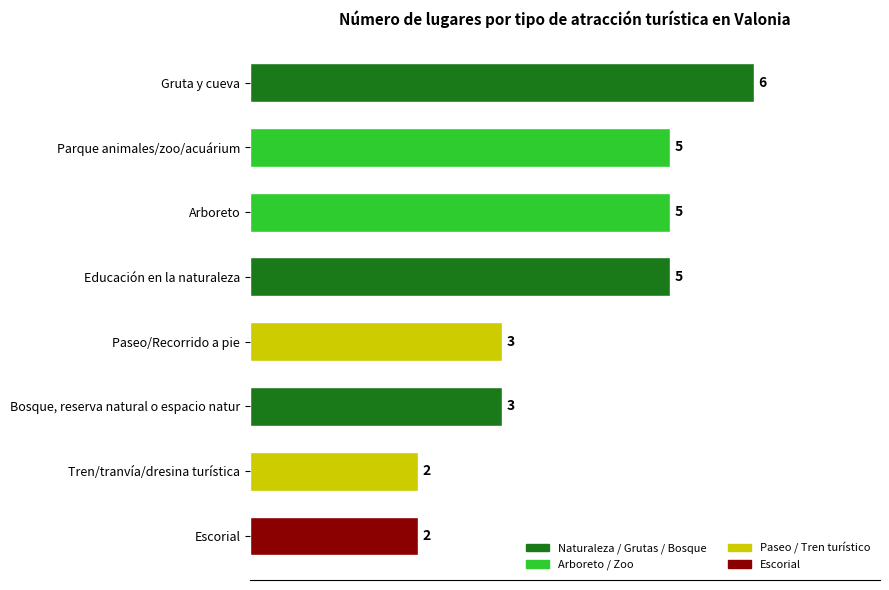

Reading bottom to top, list all the values displayed in this chart.

Escorial=2	Tren/tranvía/dresina turística=2	Bosque, reserva natural o espacio natur=3	Paseo/Recorrido a pie=3	Educación en la naturaleza=5	Arboreto=5	Parque animales/zoo/acuárium=5	Gruta y cueva=6